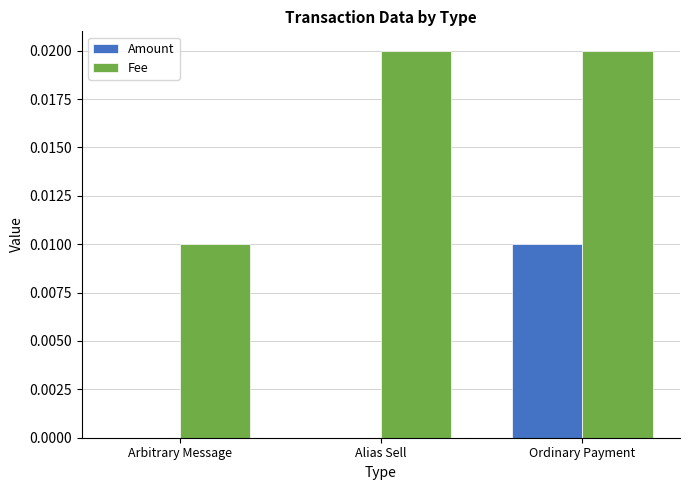

Which series has the largest total across all categories?

Fee